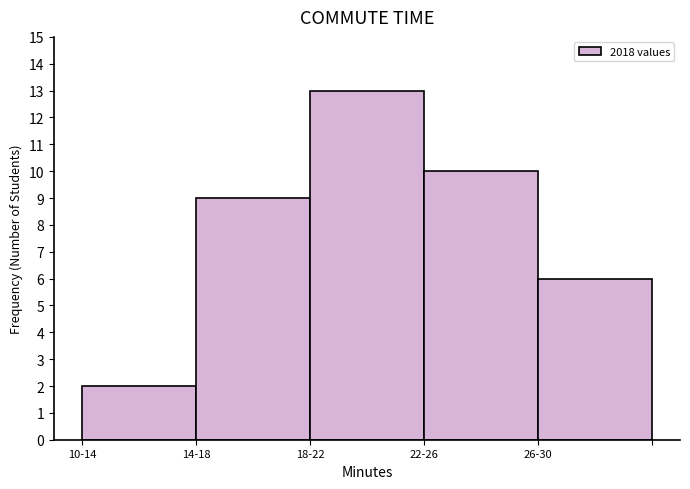

Reading right to left, what are all the values shown in this chart?

6	10	13	9	2